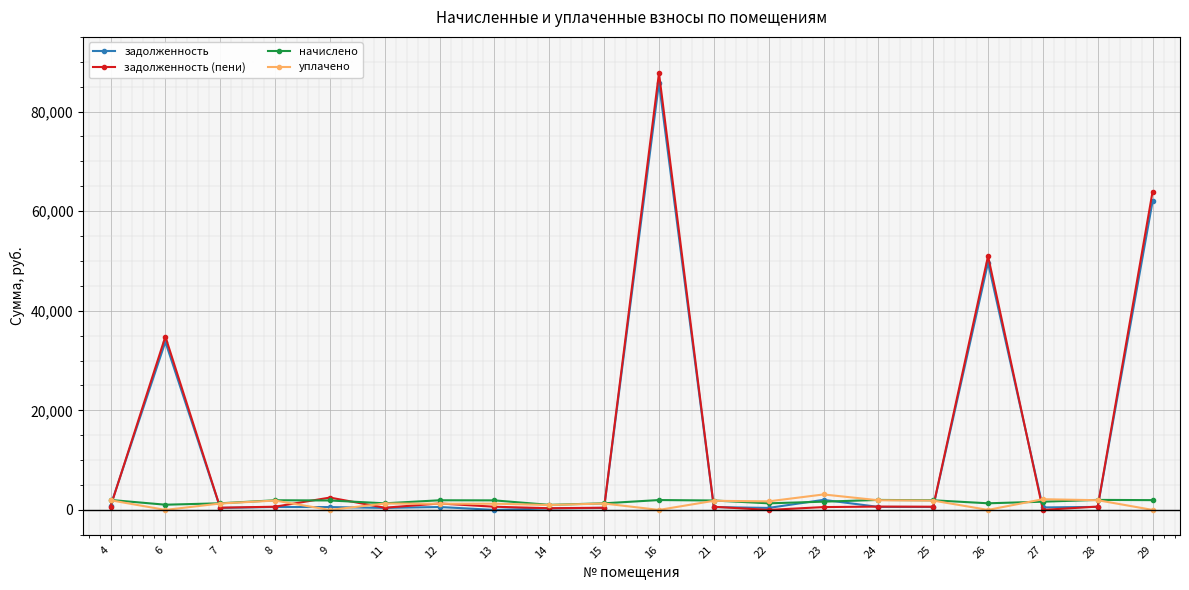

Which series changed the most between 16 and 21?

задолженность (пени)